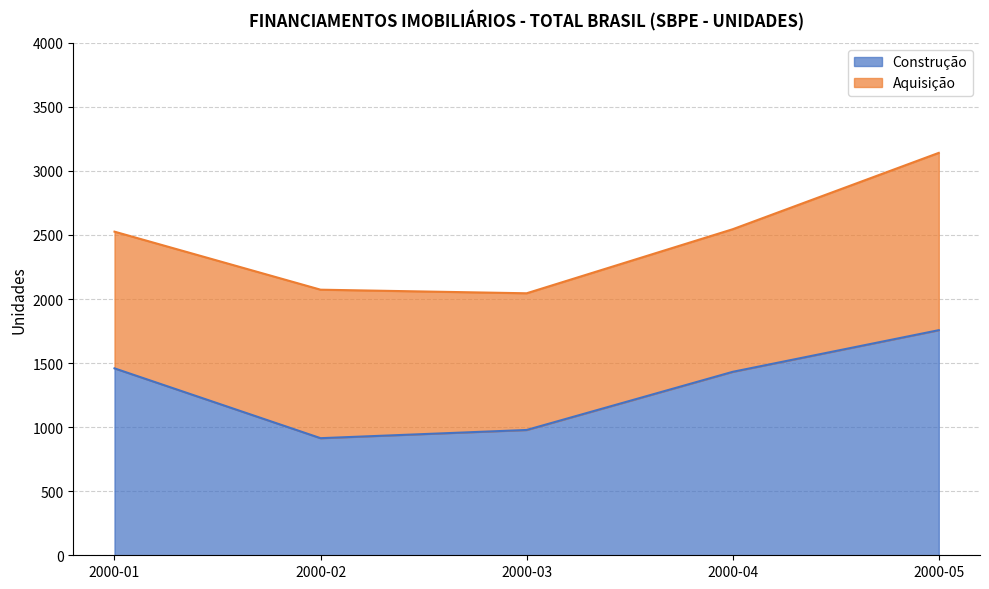

Is it true that the value at 2000-04 is 423?

False